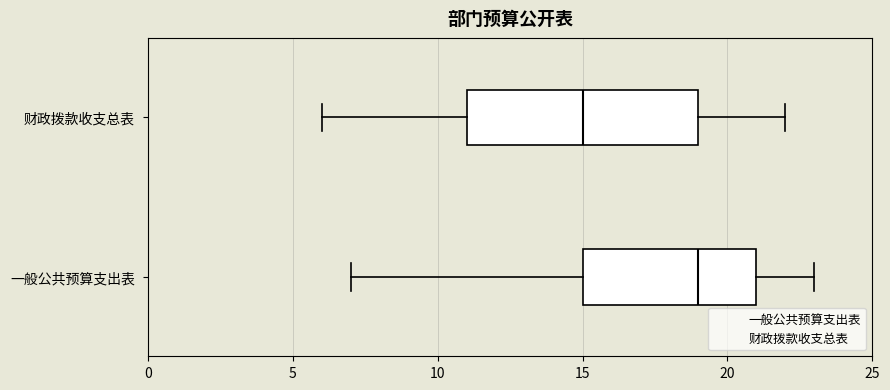

Comparing the boxes themselves (not the whiskers), which one is the widest?

财政拨款收支总表